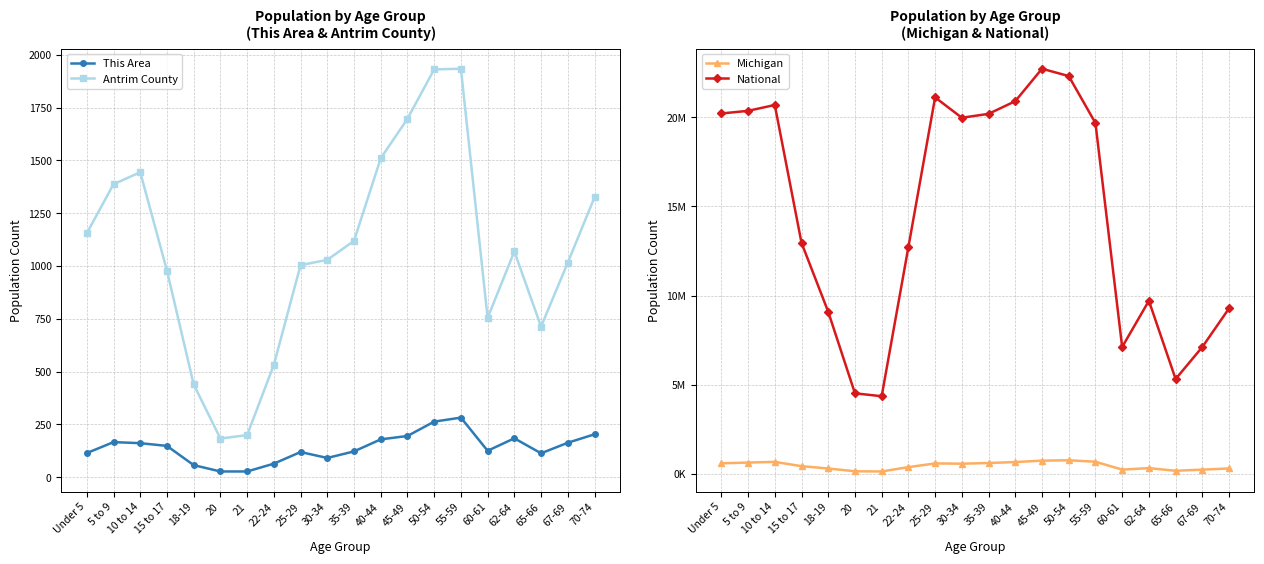

What is the total value across all series at 25-29?

21692555